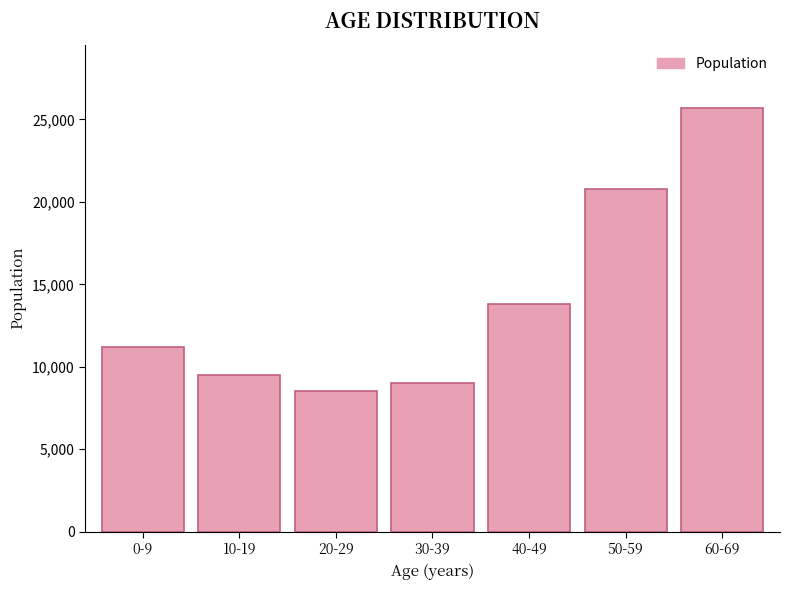

Reading right to left, extract all data points from this chart.

60-69=25684	50-59=20796	40-49=13827	30-39=9022	20-29=8507	10-19=9506	0-9=11173